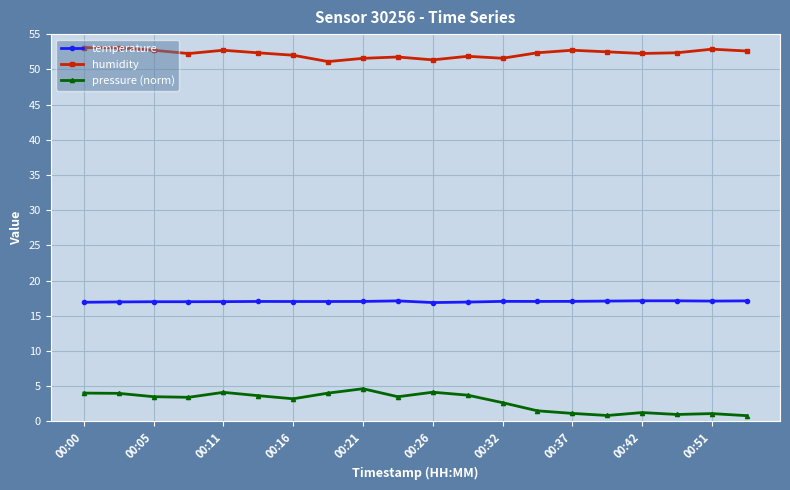

What is the maximum value for pressure (norm)?

4.6